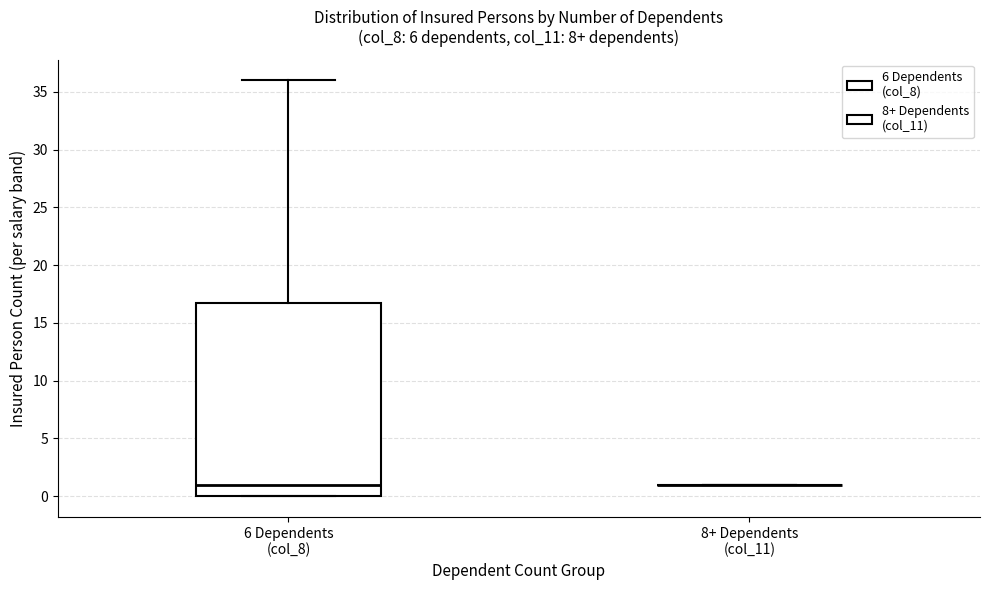

Reading left to right, read every box against the y-axis: the position of its median line, the range the box covers, and the ends of its whiskers. The values are not printed on the chart, so give them approximately, as read against the axis.

6 Dependents (col_8): median 1, box 0 to 17, whiskers 0 to 36
8+ Dependents (col_11): box collapsed to a line at 1, whiskers 1 to 1